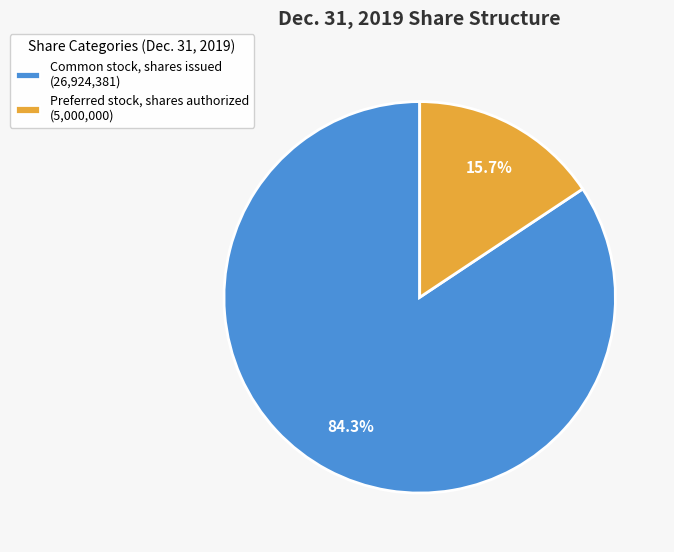

Rank the categories by value from highest to lowest.

Common stock, shares issued (26,924,381), Preferred stock, shares authorized (5,000,000)